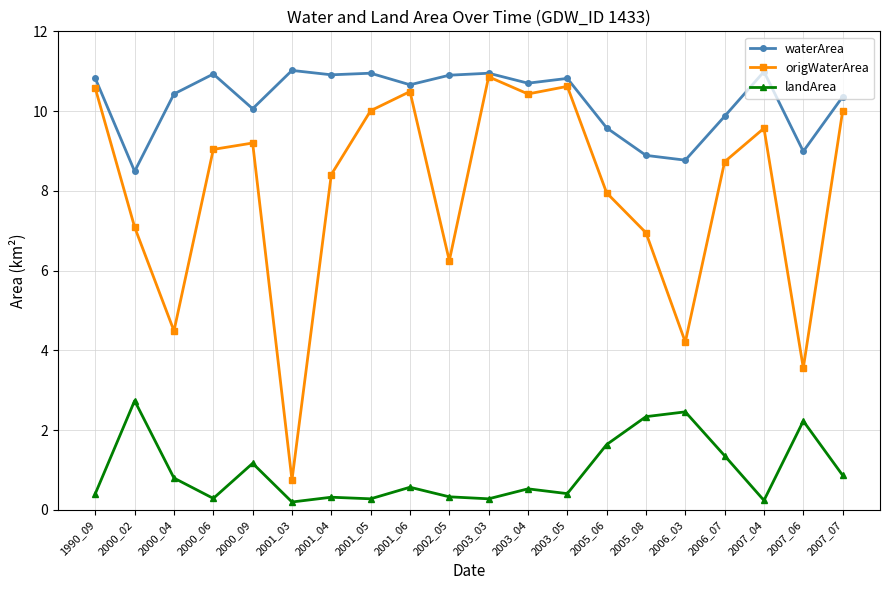

What are all the series names shown in the legend?

waterArea, origWaterArea, landArea